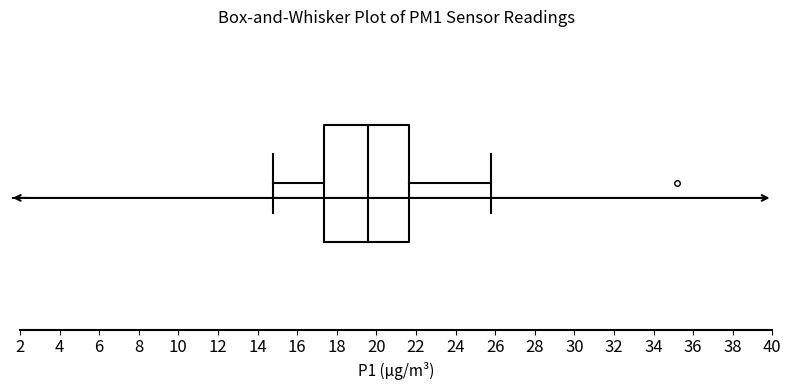

Where is the left edge of the box on the x-axis? The values are not printed on the chart, so give them approximately, as read against the axis.

17.4